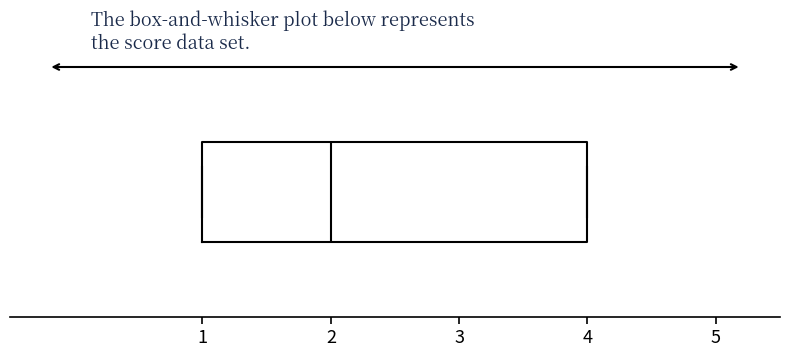

Read this box plot against the x-axis: the position of the median line, the range covered by the box, and the ends of both whiskers. The values are not printed on the chart, so give them approximately, as read against the axis.

median 2, box 1 to 4, whiskers 1 to 4